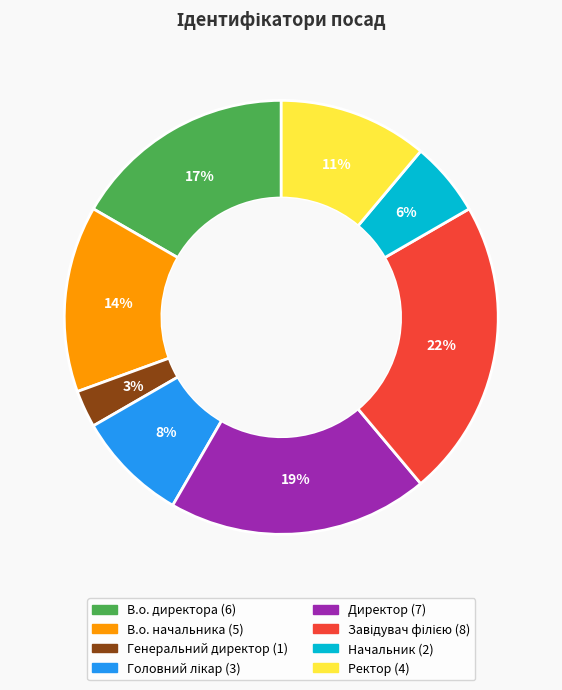

Between Начальник and Ректор, which is larger?

Ректор